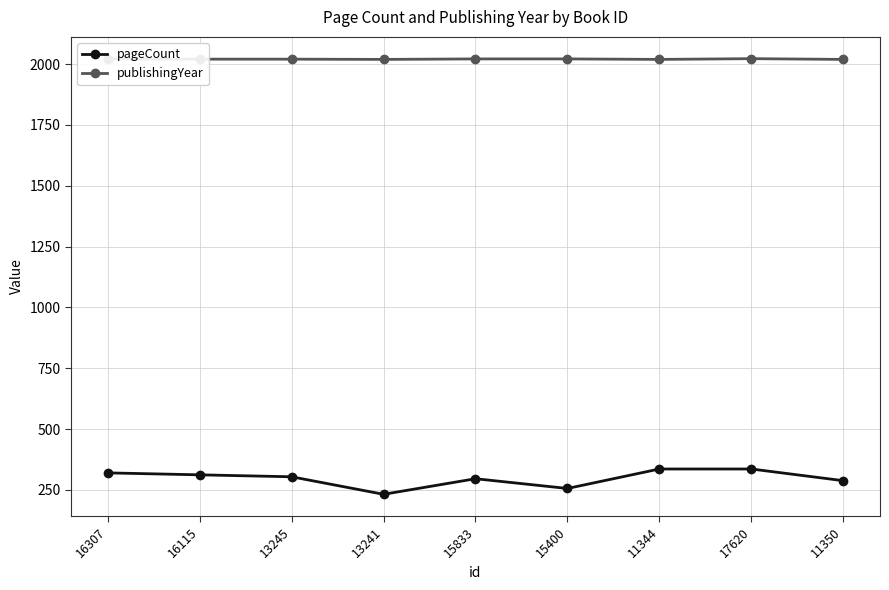

True or false: pageCount and publishingYear intersect in this chart.

False